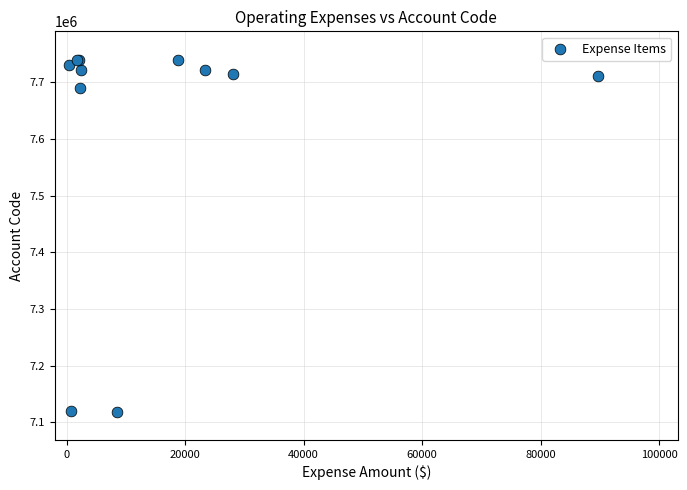

What Y value in the scatter plot is closest to 7429504?

7690080